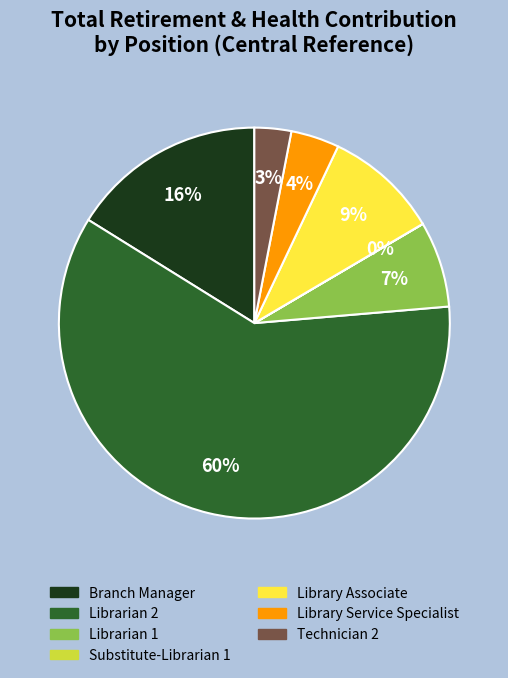

To the nearest percent, what is the average slice percentage?

14%